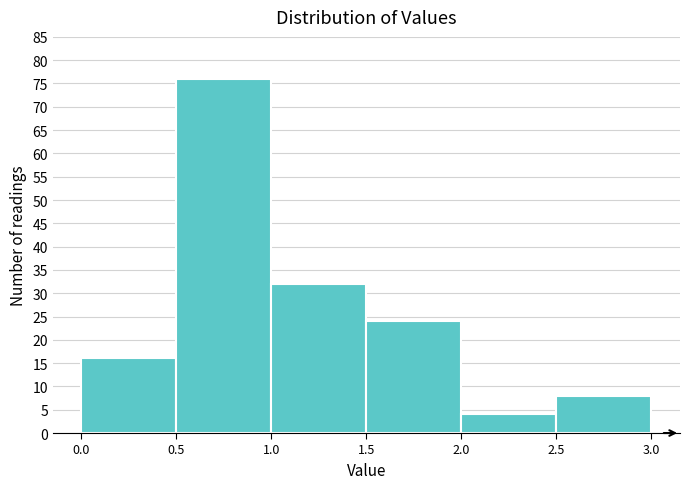

Which range on the x-axis has the tallest bar?

0.5 to 1.0